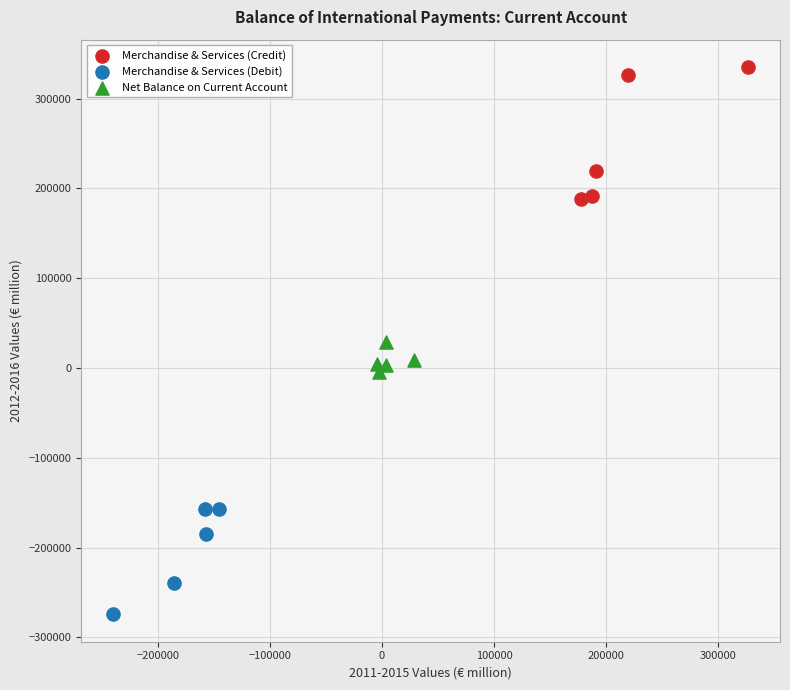

Which series reaches the minimum Y coordinate?

Merchandise & Services (Debit)